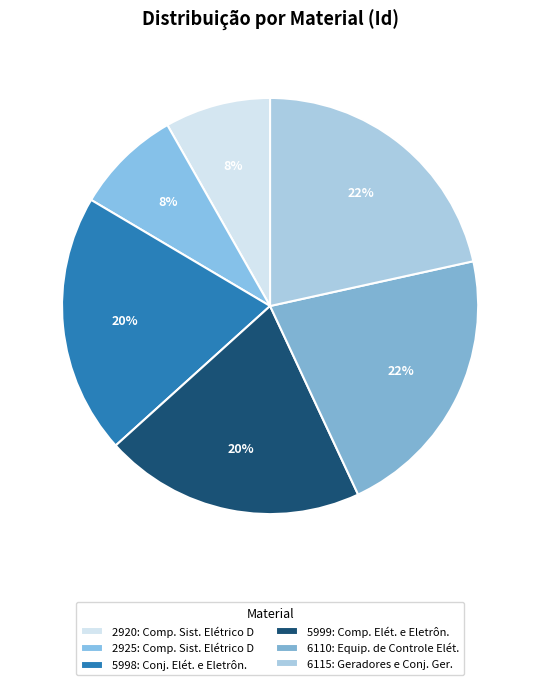

How many segments does this pie chart have?

6